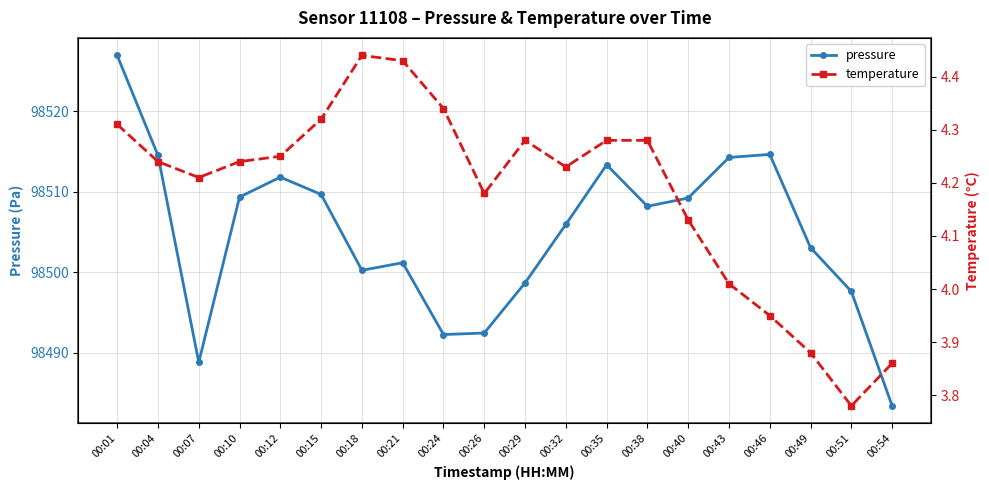

How many interior local peaks does the temperature series have?

2